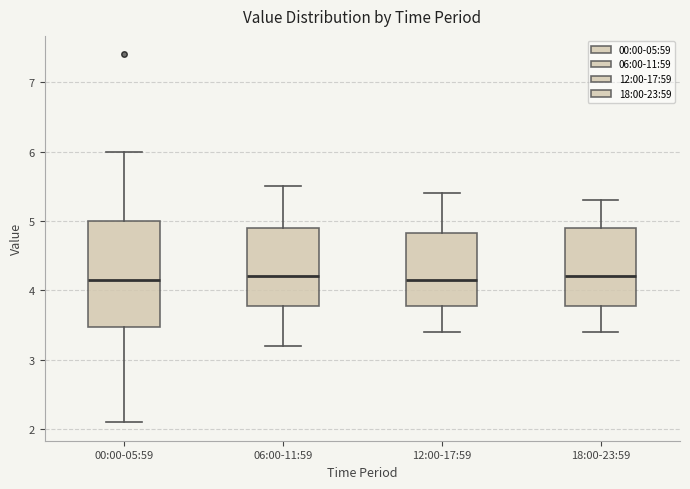

Where does the upper whisker of the box for 00:00-05:59 end on the y-axis? The values are not printed on the chart, so give them approximately, as read against the axis.

6.0